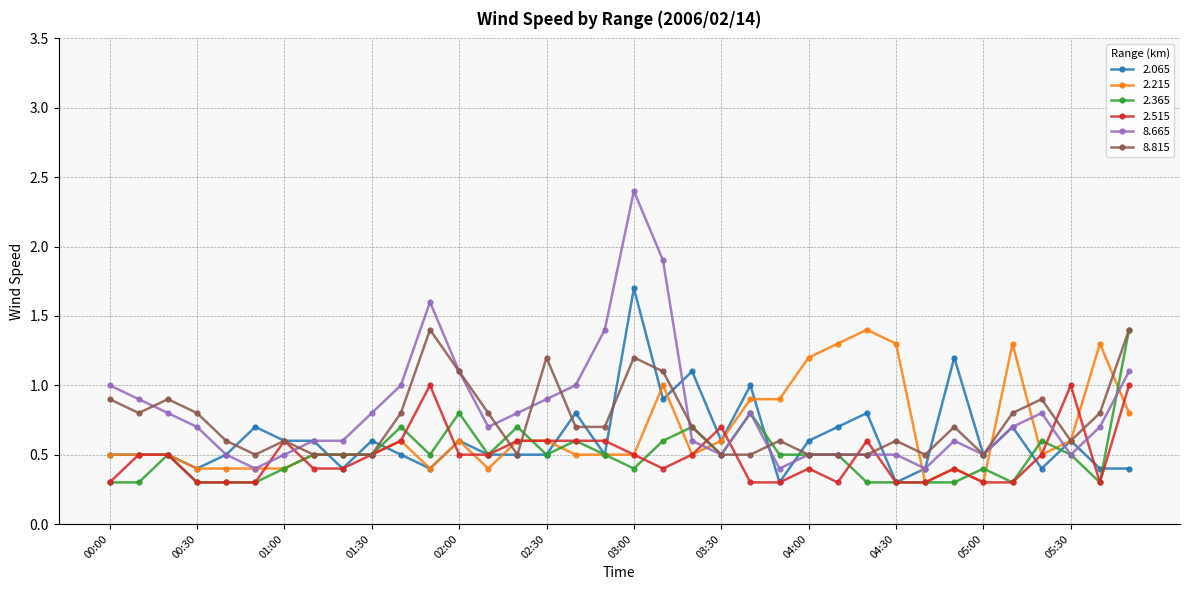

What is the difference between the maximum and minimum values in the 2.365 series?

1.1